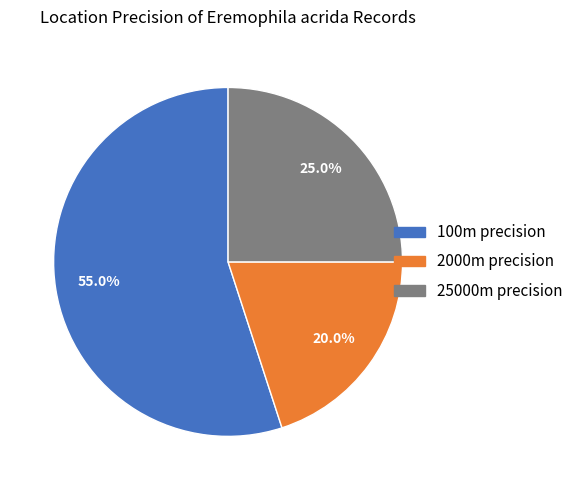

Does any single category account for the majority?

Yes